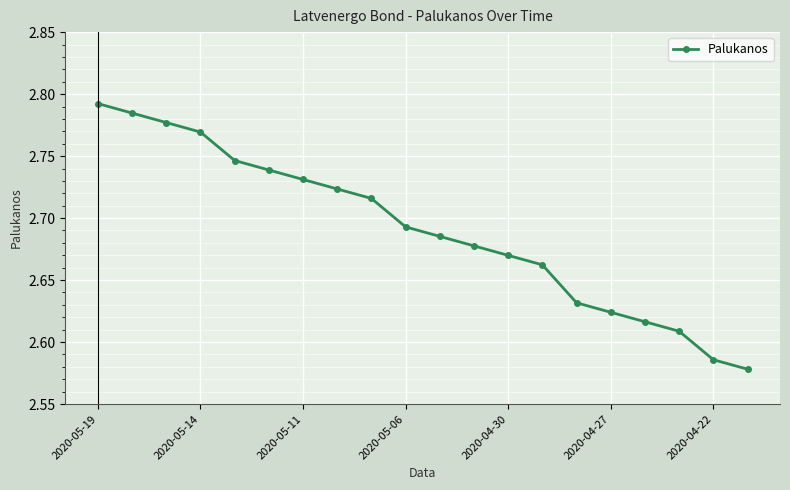

Count the values in the range 2 to 3.

20